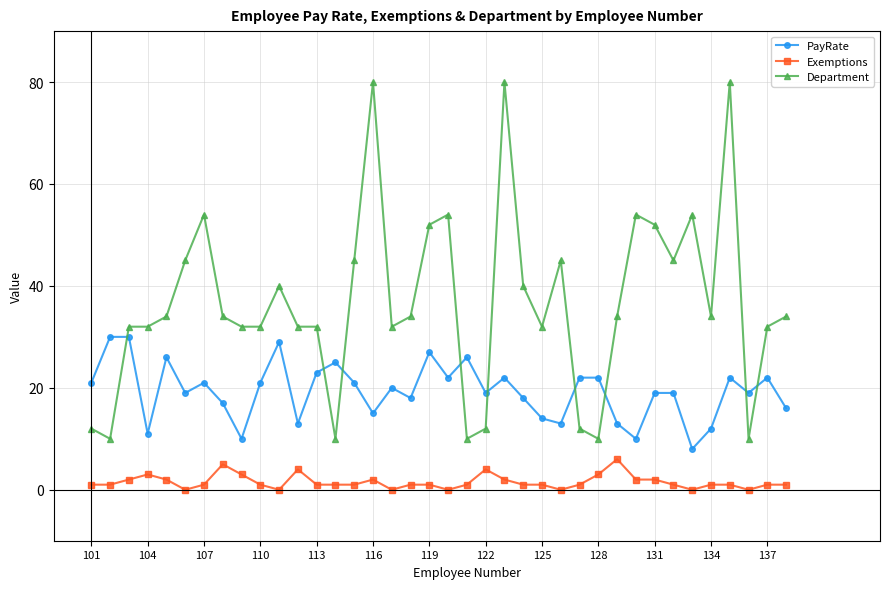

What is the difference between the second highest and minimum values in the Exemptions series?

5